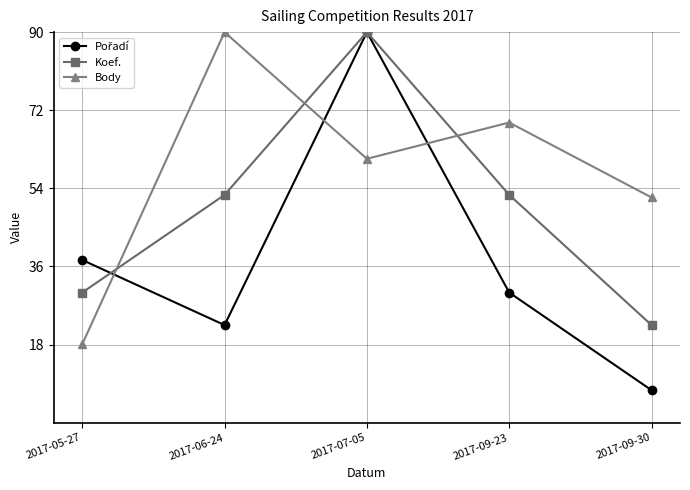

At how many categories does at least one series exceed 44?

4